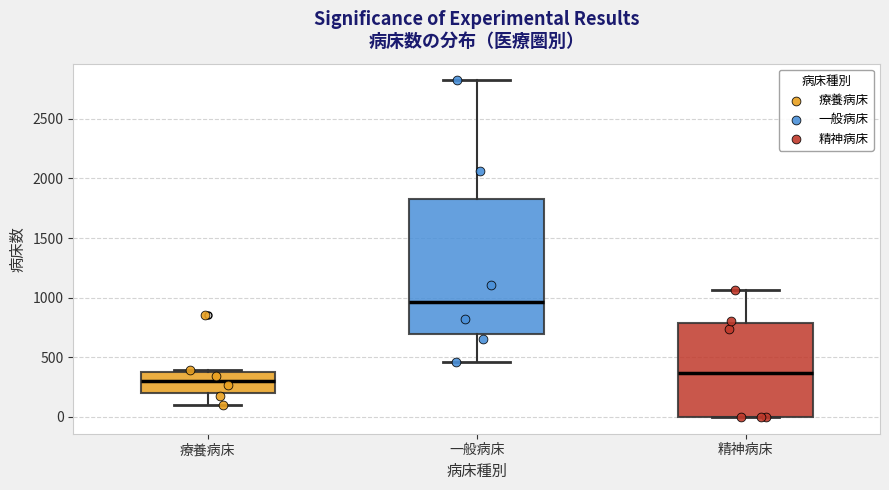

Reading left to right, read every box against the y-axis: the position of its median line, the range the box covers, and the ends of its whiskers. The values are not printed on the chart, so give them approximately, as read against the axis.

療養病床: median 300, box 200 to 400, whiskers 100 to 400
一般病床: median 950, box 700 to 1850, whiskers 450 to 2800
精神病床: median 350, box 0 to 800, whiskers 0 to 1050